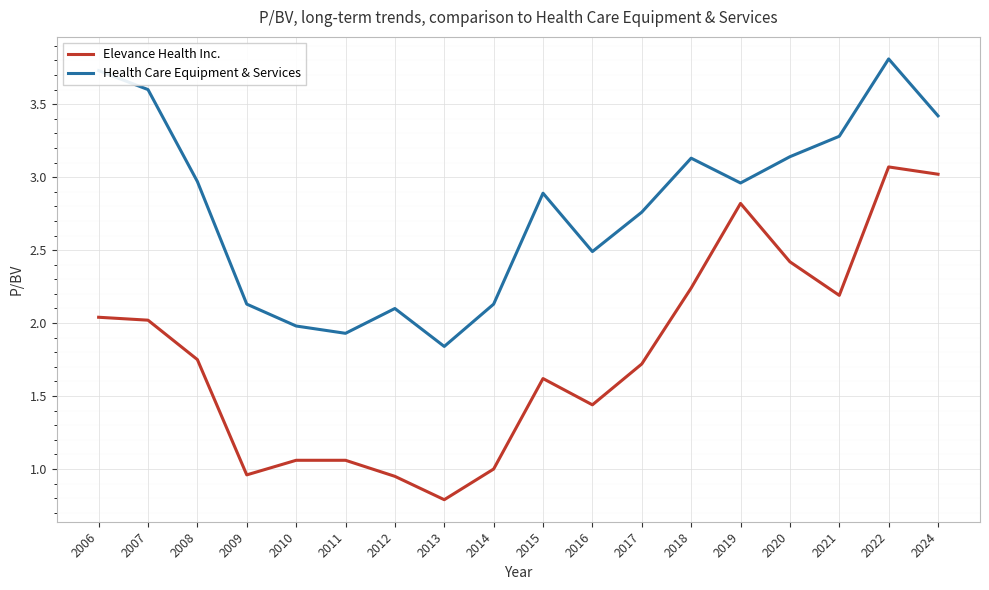

Is this an area chart (filled region under the line)?

No